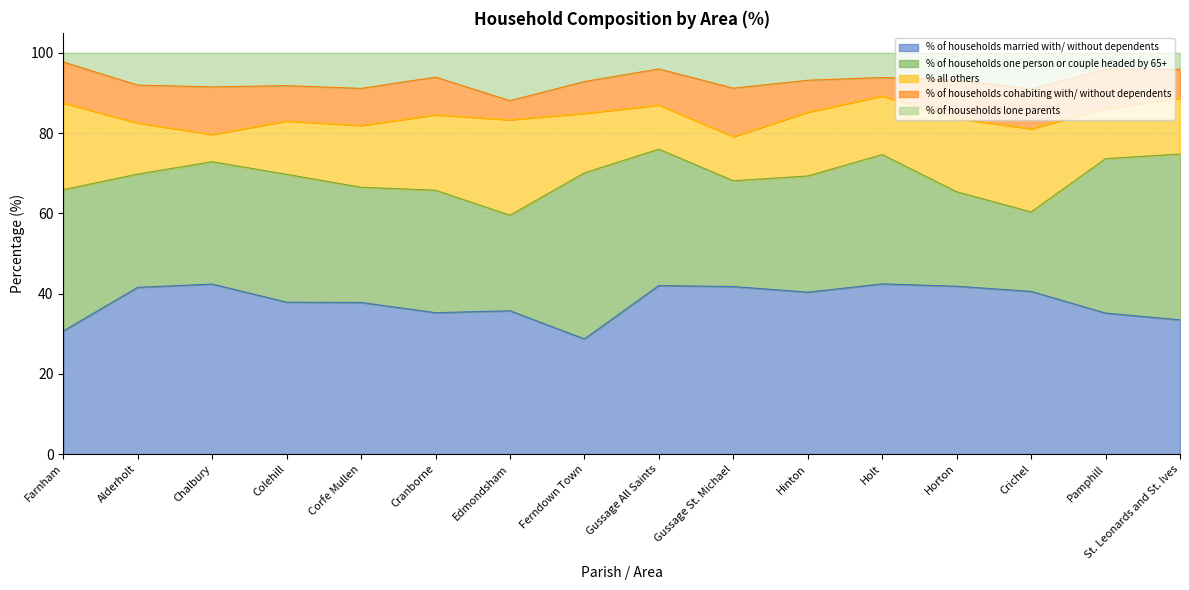

List the labels in order of % all others value, largest first.

Edmondsham, Farnham, Crichel, Cranborne, Horton, Hinton, Corfe Mullen, Ferndown Town, Holt, St. Leonards and St. Ives, Colehill, Alderholt, Pamphill, Gussage All Saints, Gussage St. Michael, Chalbury